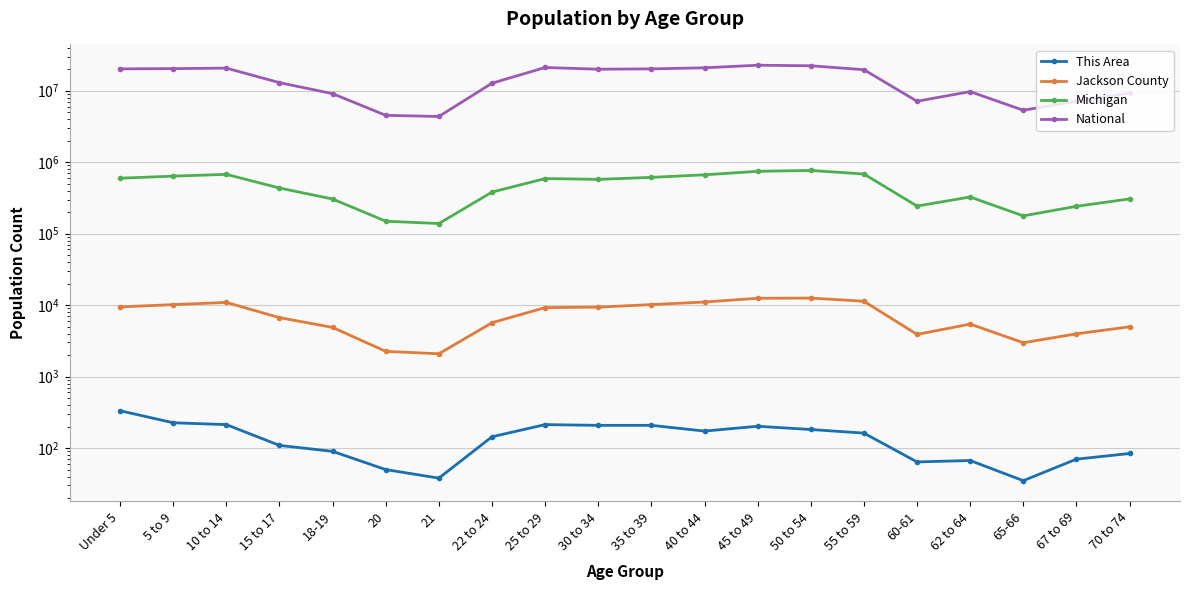

Reading left to right, transcribe all the data shown in this chart.

This Area: Under 5=333	5 to 9=226	10 to 14=213	15 to 17=109	18-19=90	20=50	21=38	22 to 24=144	25 to 29=213	30 to 34=208	35 to 39=208	40 to 44=173	45 to 49=202	50 to 54=182	55 to 59=162	60-61=64	62 to 64=67	65-66=35	67 to 69=70	70 to 74=84
Jackson County: Under 5=9442	5 to 9=10165	10 to 14=10907	15 to 17=6681	18-19=4875	20=2256	21=2085	22 to 24=5672	25 to 29=9236	30 to 34=9372	35 to 39=10166	40 to 44=11054	45 to 49=12465	50 to 54=12547	55 to 59=11325	60-61=3892	62 to 64=5429	65-66=2979	67 to 69=3964	70 to 74=4979
Michigan: Under 5=596286	5 to 9=637784	10 to 14=675216	15 to 17=434782	18-19=304817	20=149350	21=138484	22 to 24=381238	25 to 29=589583	30 to 34=574566	35 to 39=612493	40 to 44=665481	45 to 49=744581	50 to 54=765452	55 to 59=683186	60-61=243067	62 to 64=325744	65-66=177313	67 to 69=241312	70 to 74=306084
National: Under 5=20201362	5 to 9=20348657	10 to 14=20677194	15 to 17=12954254	18-19=9086089	20=4519129	21=4354294	22 to 24=12712576	25 to 29=21101849	30 to 34=19962099	35 to 39=20179642	40 to 44=20890964	45 to 49=22708591	50 to 54=22298125	55 to 59=19664805	60-61=7113727	62 to 64=9704197	65-66=5319902	67 to 69=7115361	70 to 74=9278166